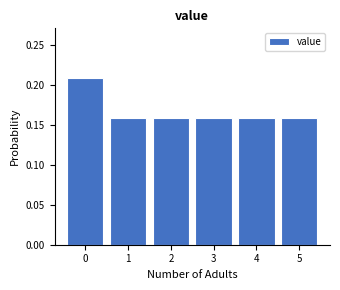

Over which range of the x-axis is the bar tallest?

-0.5 to 0.5